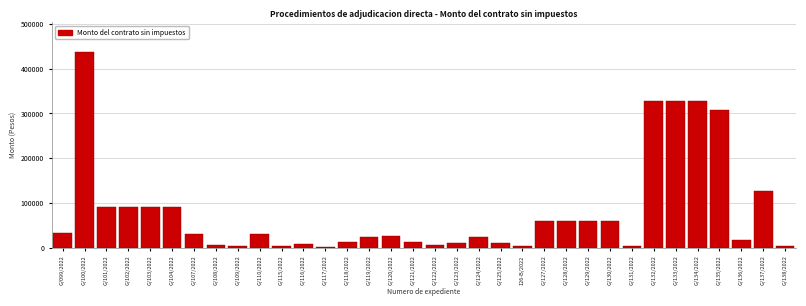

Between G/129/2022 and G/120/2022, which is larger?

G/129/2022